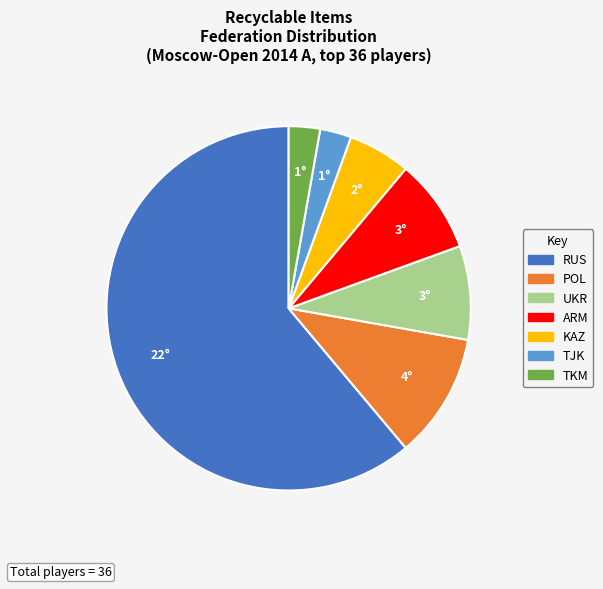

Is there a majority slice in this chart?

Yes